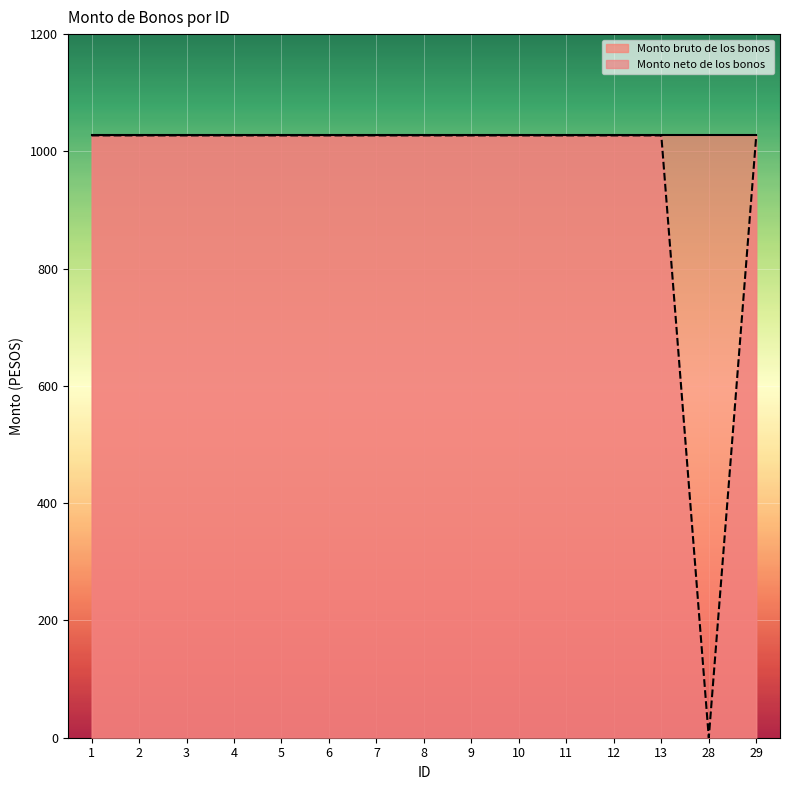

Does the chart display data point markers on the line(s)?

No